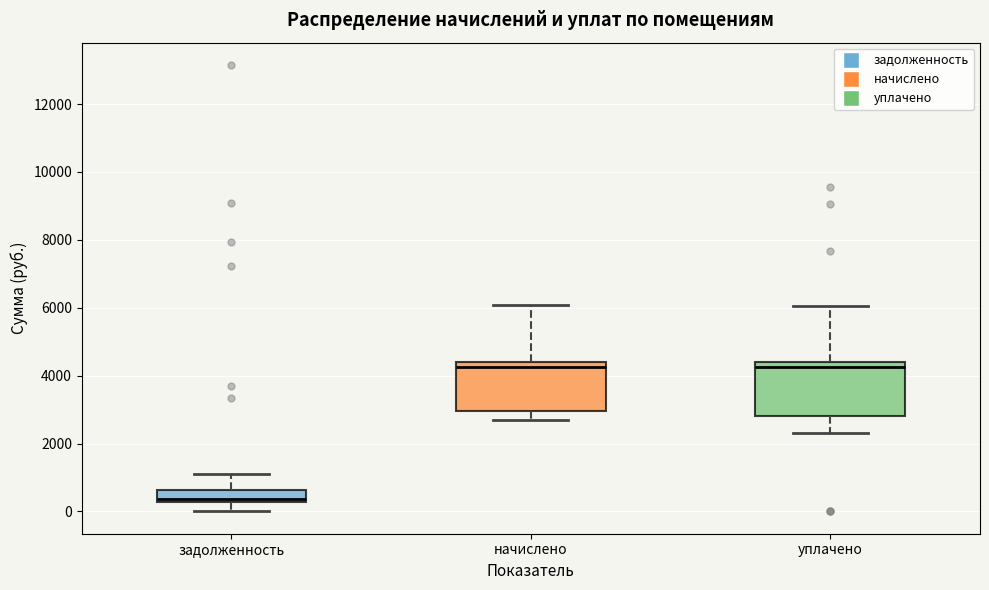

Reading left to right, read every box against the y-axis: the position of its median line, the range the box covers, and the ends of its whiskers. The values are not printed on the chart, so give them approximately, as read against the axis.

задолженность: median 400, box 200 to 600, whiskers 0 to 1000
начислено: median 4200, box 3000 to 4400, whiskers 2600 to 6000
уплачено: median 4200, box 2800 to 4400, whiskers 2400 to 6000